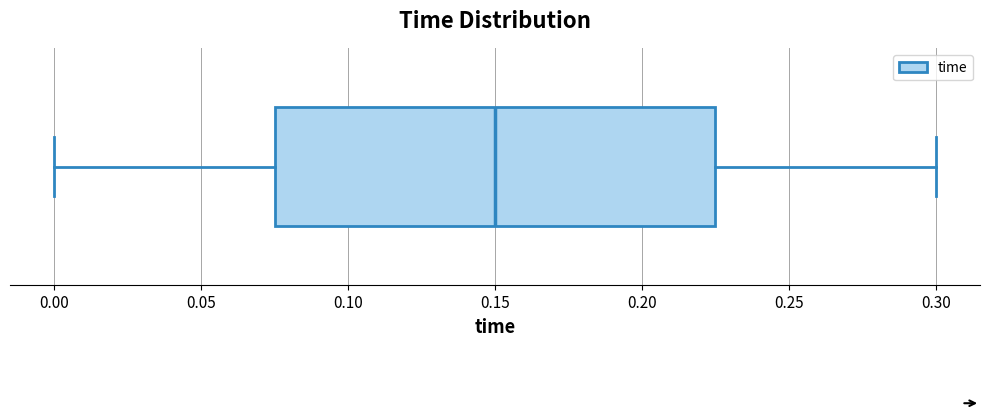

Read this box plot against the x-axis: the position of the median line, the range covered by the box, and the ends of both whiskers. The values are not printed on the chart, so give them approximately, as read against the axis.

median 0.150, box 0.075 to 0.225, whiskers 0.000 to 0.300